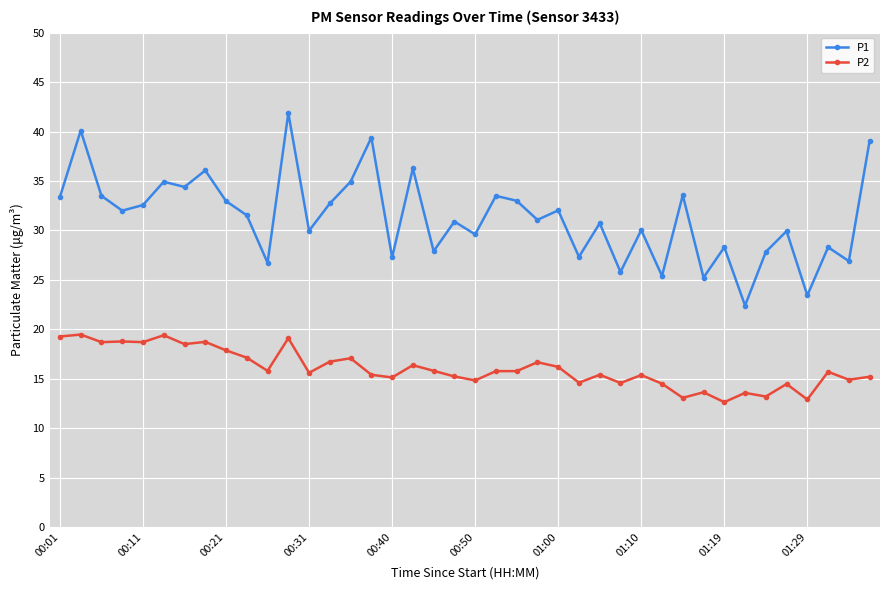

True or false: P2 and P1 cross at least once.

False